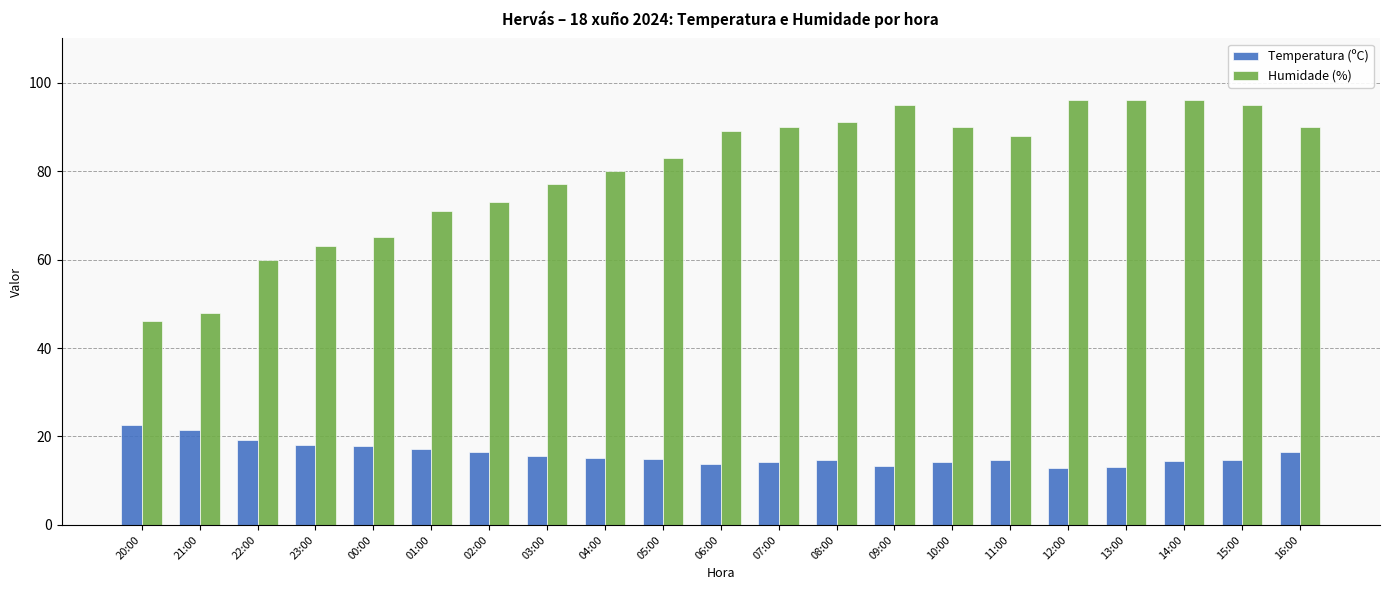

What is the difference between the highest and lowest values at 21:00?

26.6